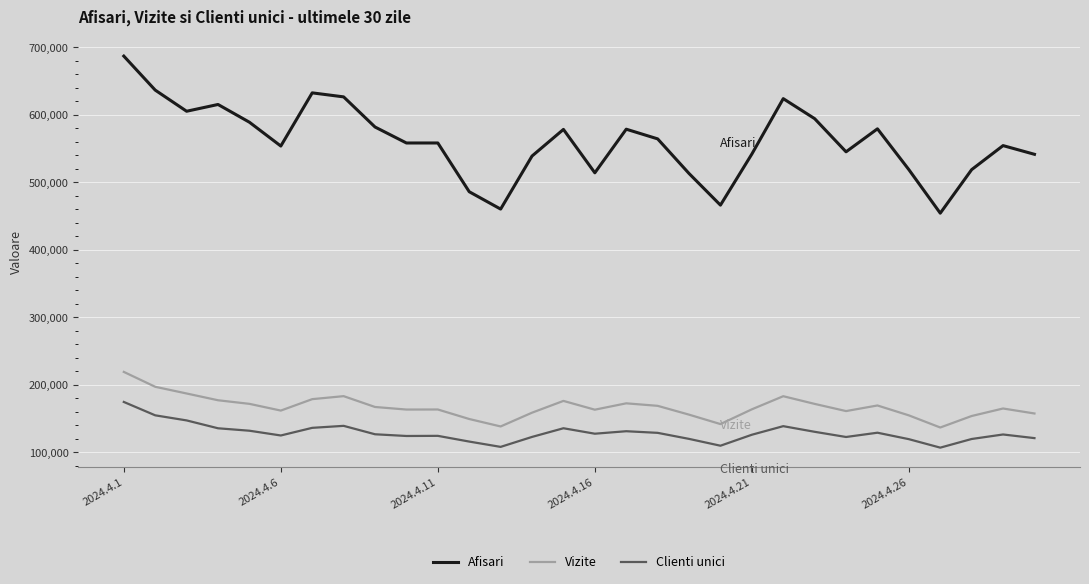

Which series has the largest total across all categories?

Afisari